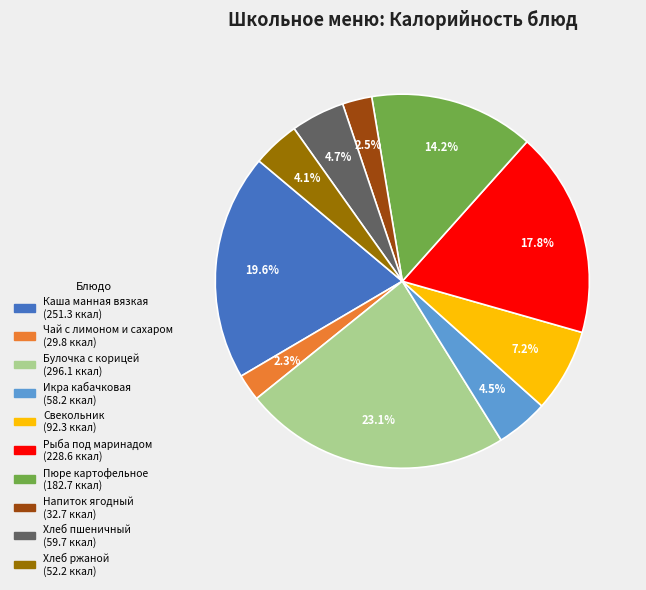

Does any single category account for the majority?

No